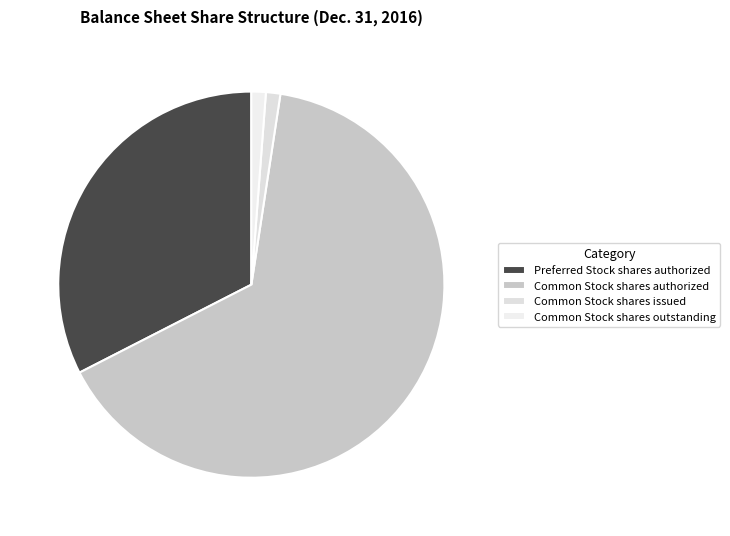

How many slices are in this pie chart?

4